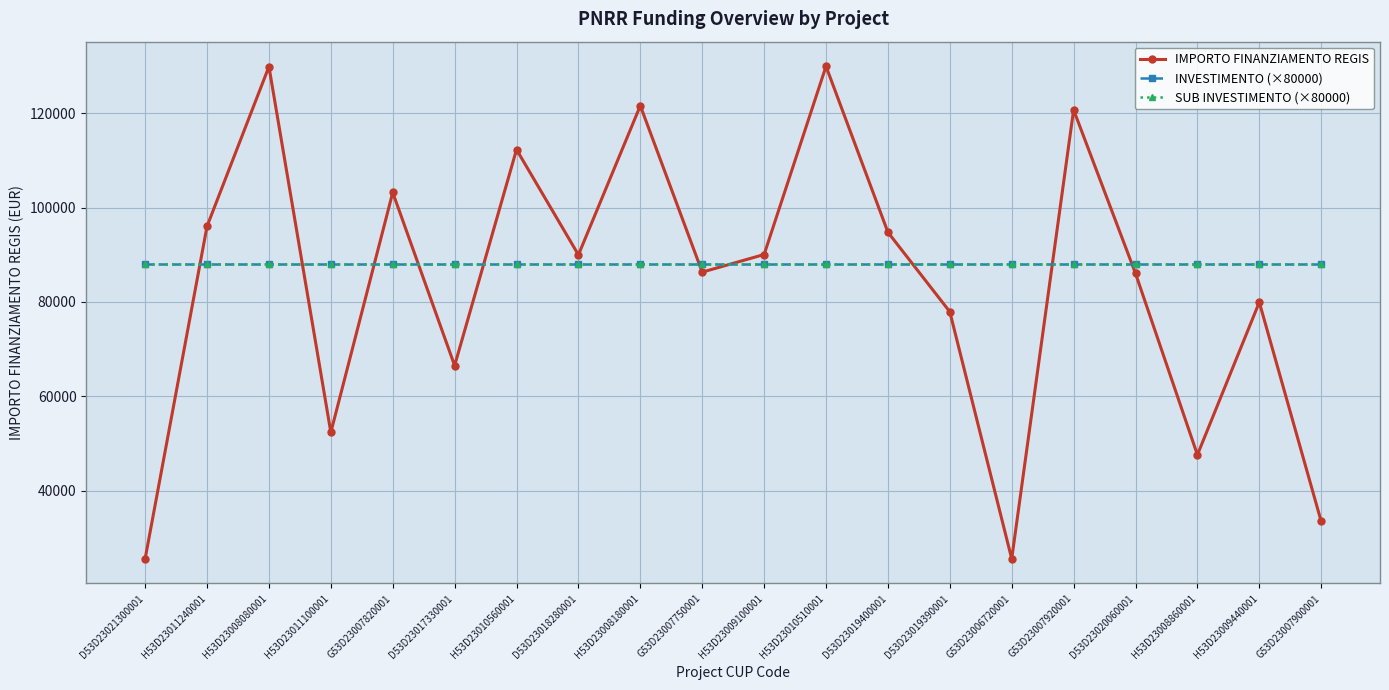

Is this an area chart (filled region under the line)?

No